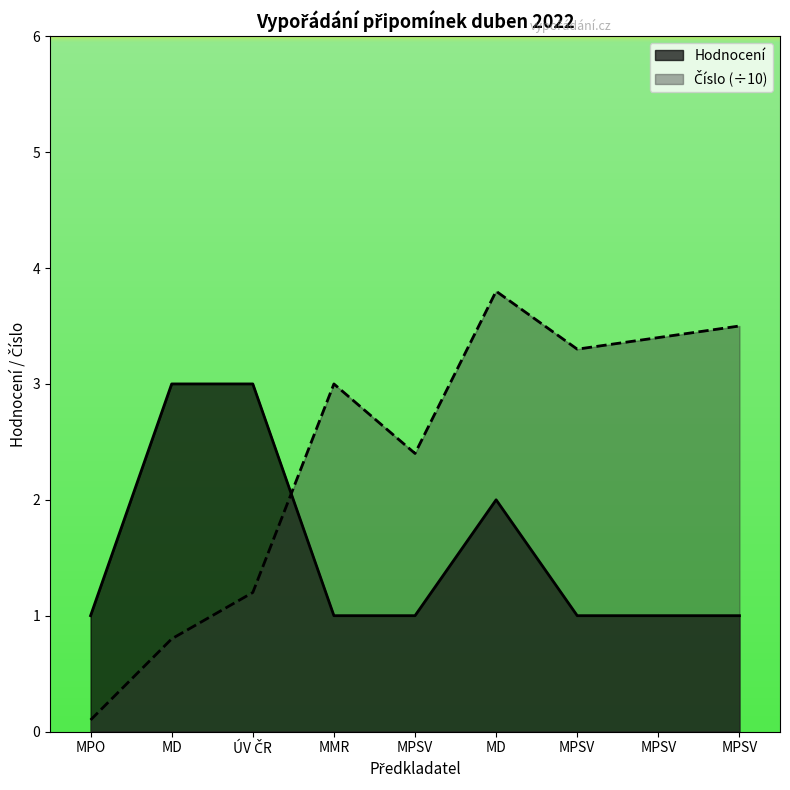

What is the label of the 5th point from the right?

MPSV